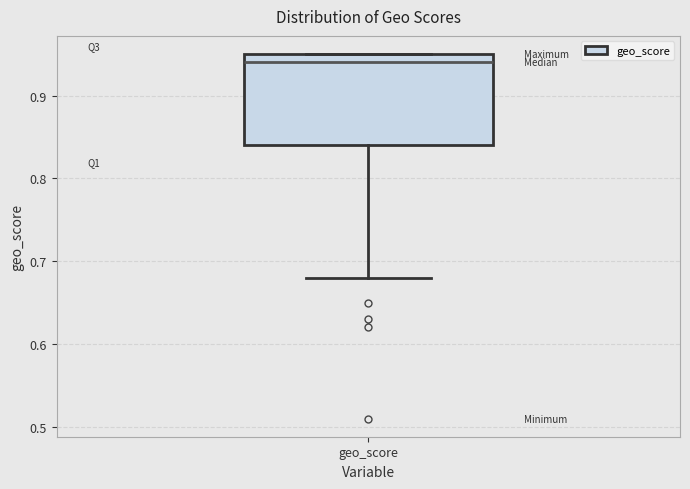

Where is the lower edge of the box for geo_score on the y-axis? The values are not printed on the chart, so give them approximately, as read against the axis.

0.84